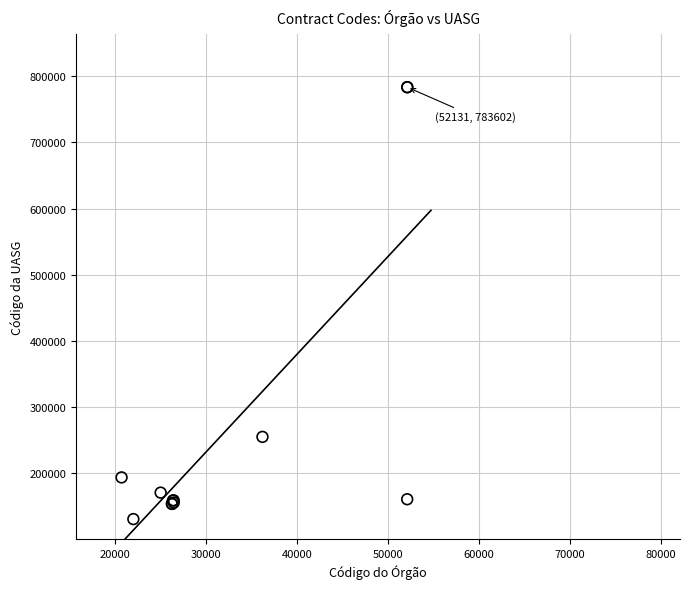

What Y value in the scatter plot is closest to 456809?

254422